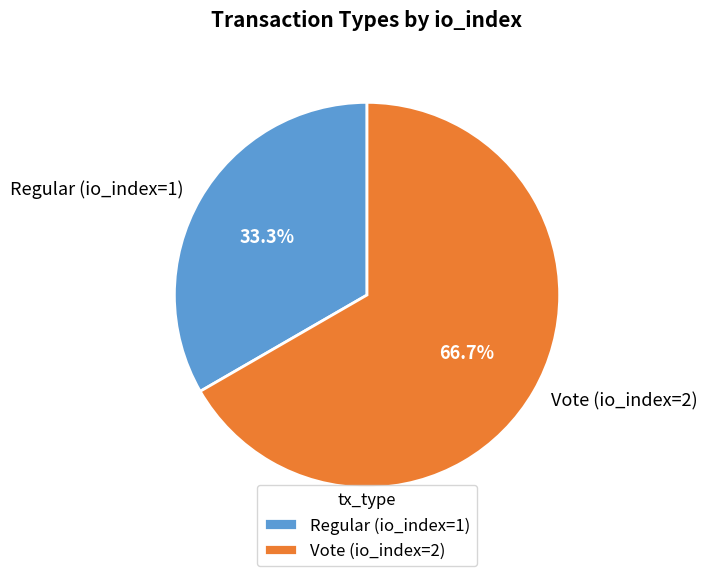

The Vote (io_index=2) slice represents 80% of the pie. True or false?

False